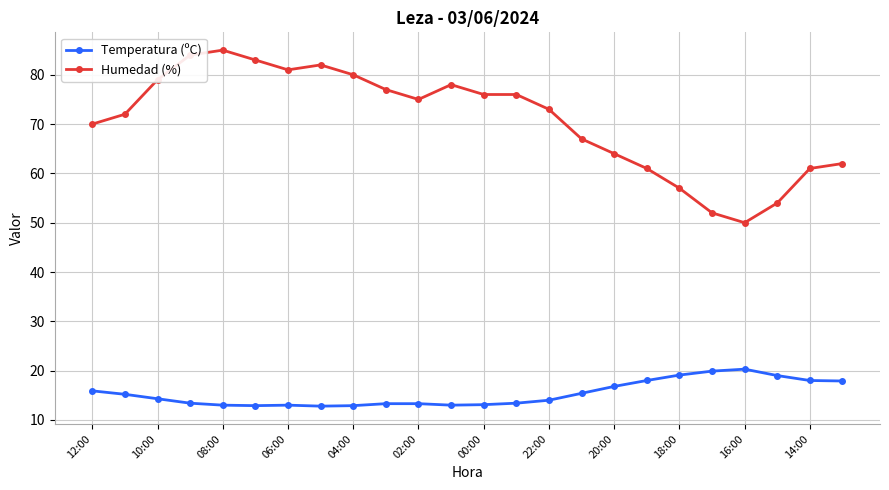

True or false: Humedad (%) and Temperatura (ºC) cross at least once.

False